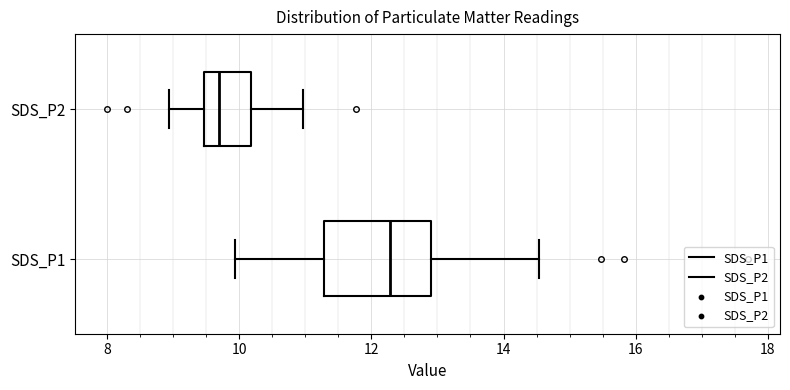

Where does the left whisker of the box for SDS_P2 end on the x-axis? The values are not printed on the chart, so give them approximately, as read against the axis.

9.0